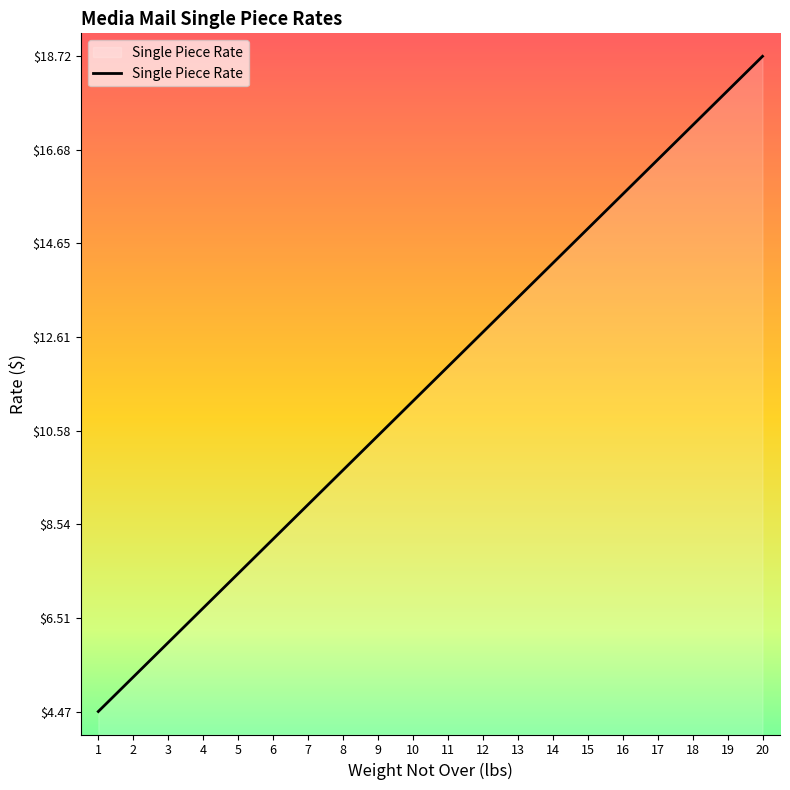

What is the maximum value shown in the chart?

18.7